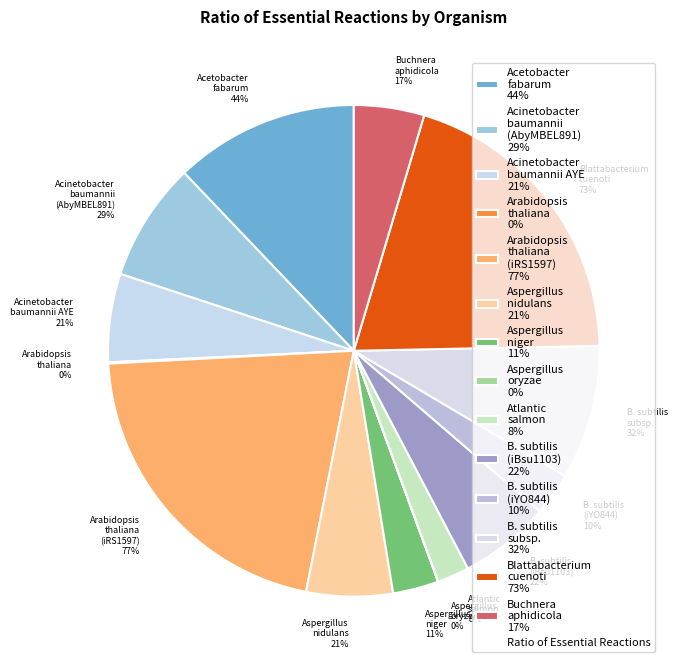

How many segments does this pie chart have?

14